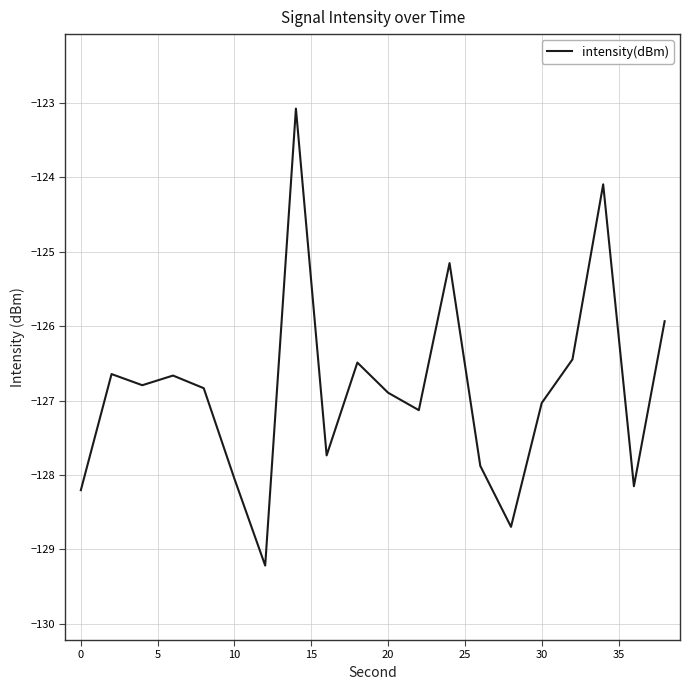

True or false: the data has more than 2 interior local peaks.

True